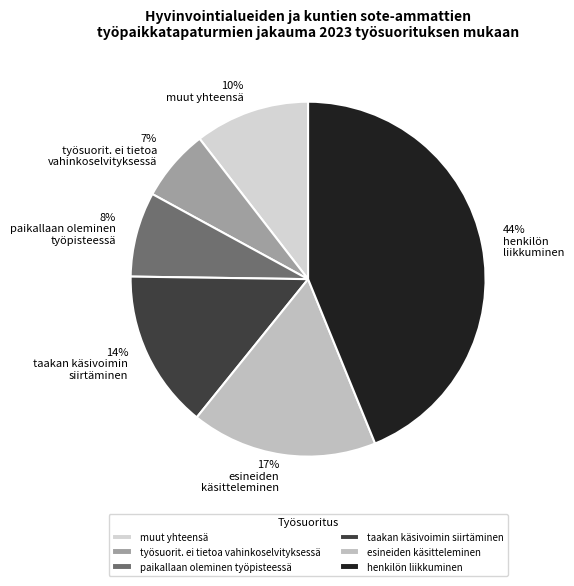

Count the number of slices in the pie.

6